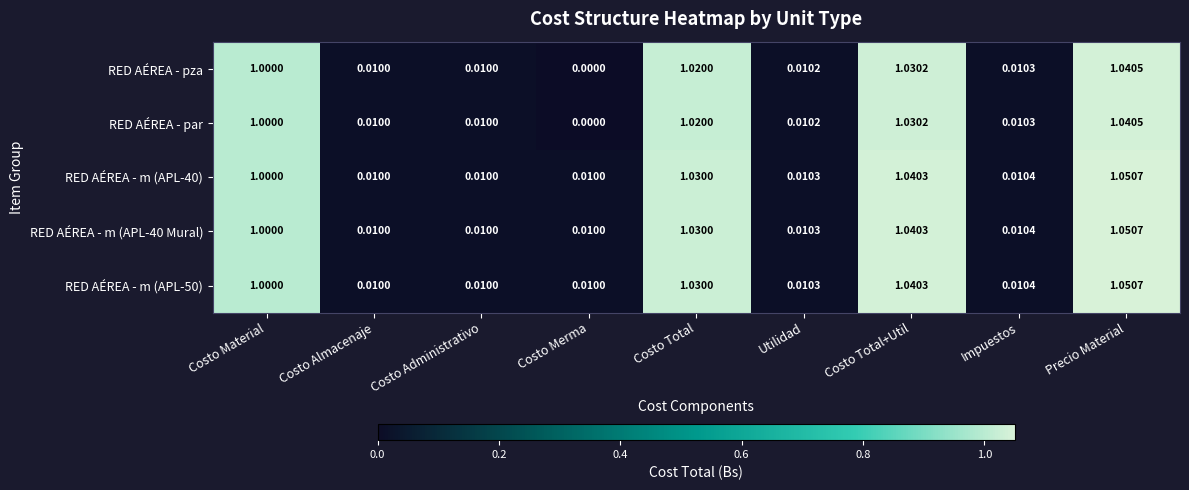

Is the value of RED AÉREA - pza at Precio Material greater than the value of RED AÉREA - m (APL-40) at Costo Total+Util?

Yes